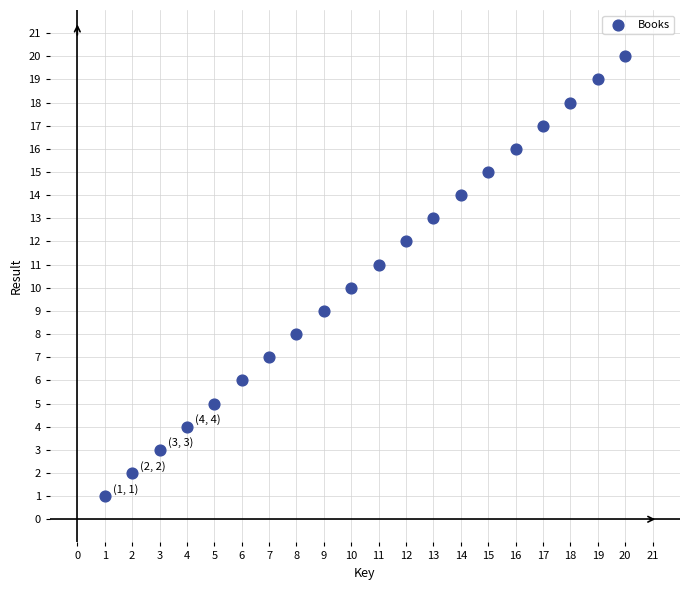

What is the range of Y values (max minus min)?

19